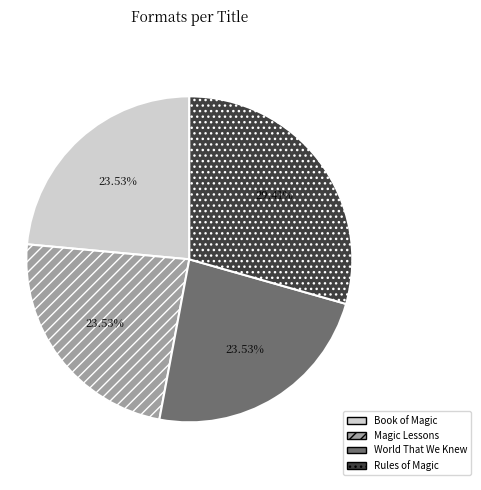

Is it true that Book of Magic is 31% of the pie?

False